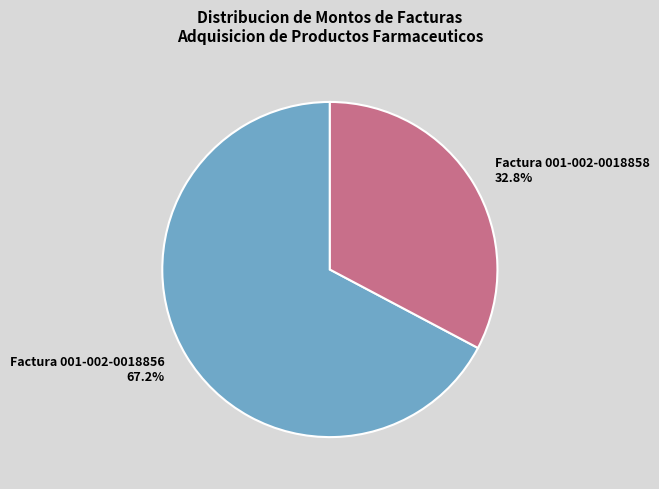

To the nearest percent, what portion does Factura 001-002-0018856 represent?

67%